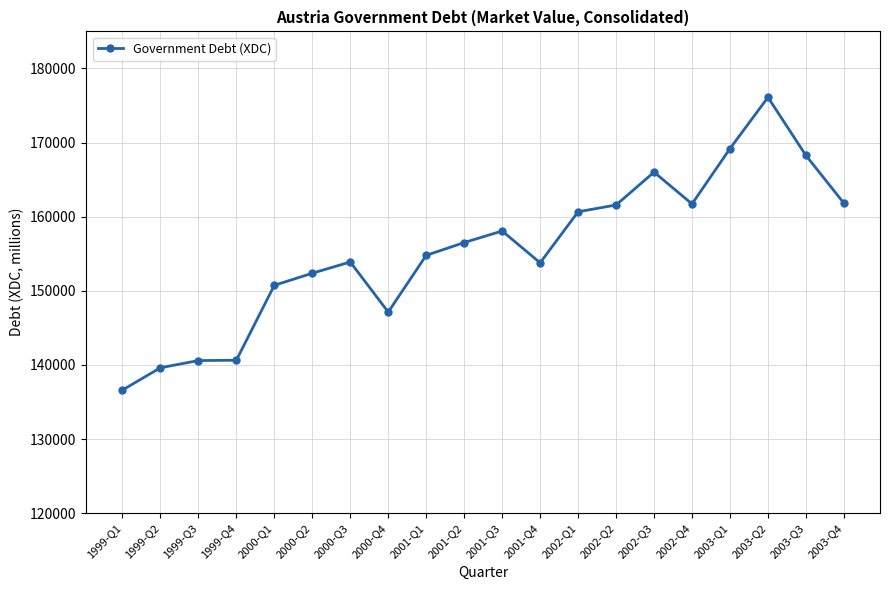

What is the average value?

155503.0